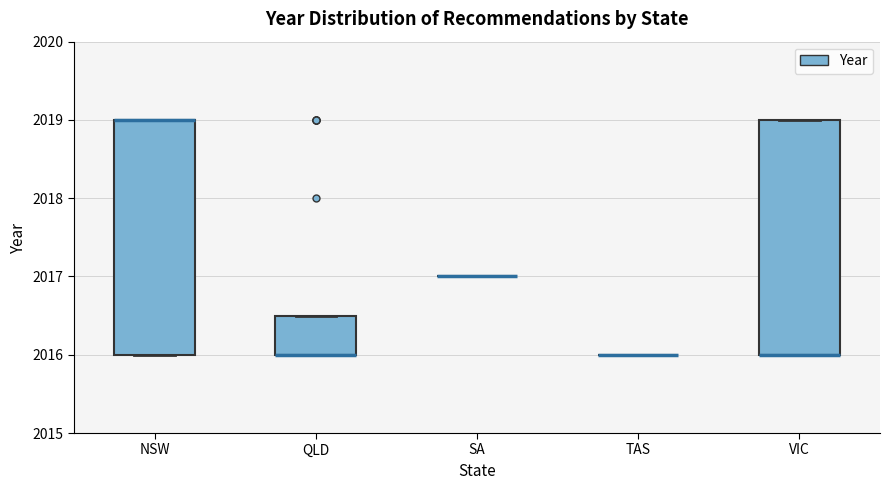

Reading left to right, transcribe this box plot: for each box, give where its median line is, the range the box spans, and where its two whiskers end, as read against the y-axis. The values are not printed on the chart, so give them approximately, as read against the axis.

NSW: median 2019.0 (drawn on the box's upper edge), box 2016.0 to 2019.0, whiskers 2016.0 to 2019.0
QLD: median 2016.0 (drawn on the box's lower edge), box 2016.0 to 2016.5, whiskers 2016.0 to 2016.5
SA: box collapsed to a line at 2017.0, whiskers 2017.0 to 2017.0
TAS: box collapsed to a line at 2016.0, whiskers 2016.0 to 2016.0
VIC: median 2016.0 (drawn on the box's lower edge), box 2016.0 to 2019.0, whiskers 2016.0 to 2019.0